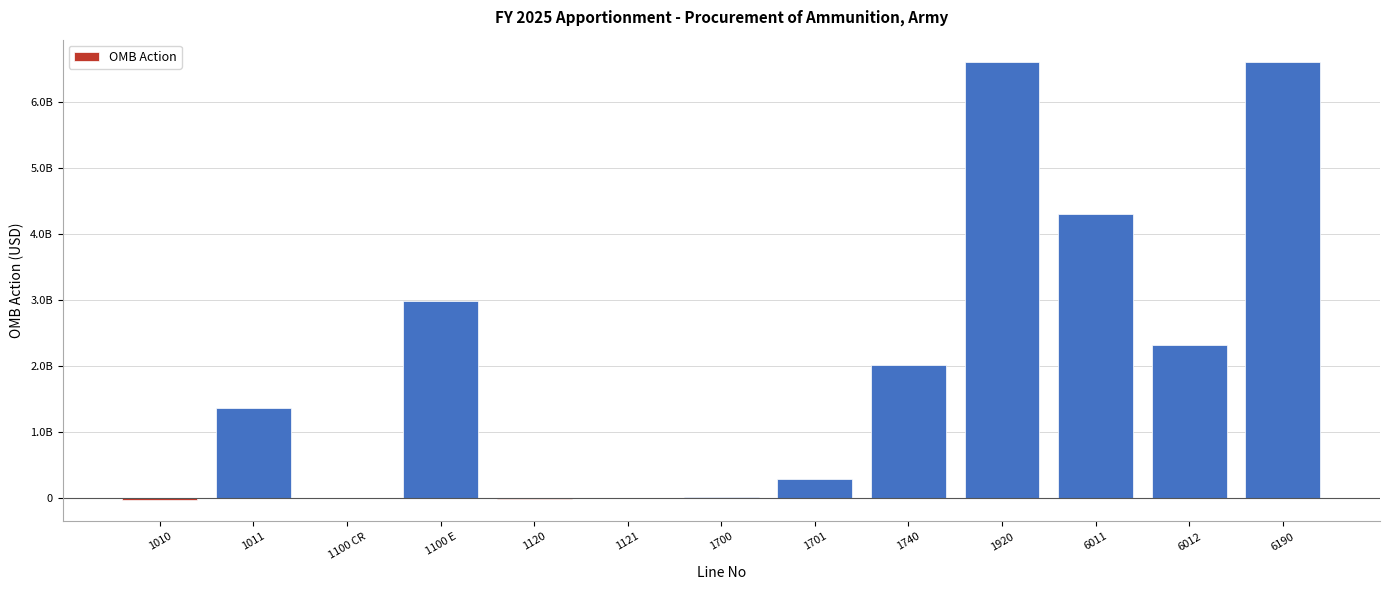

Are the bars horizontal?

No